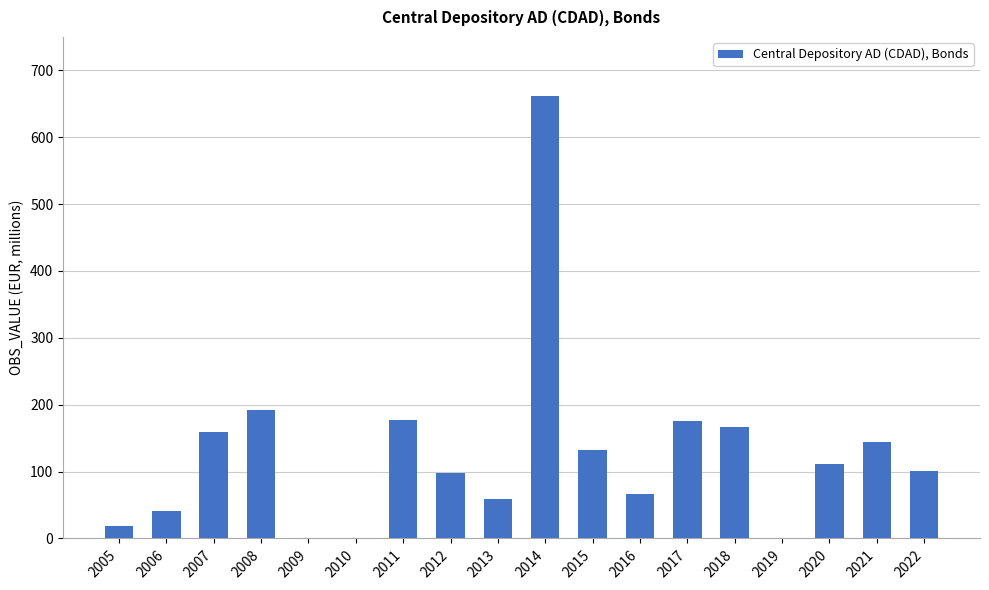

At which label does the data first exceed 110?

2007